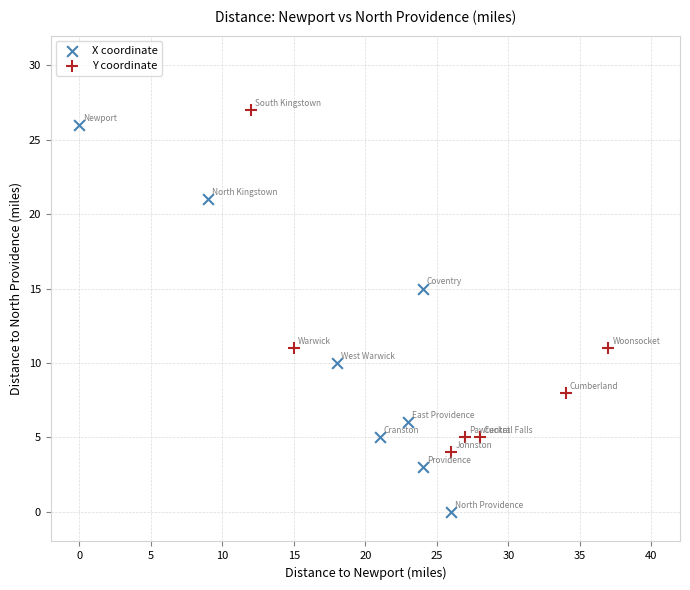

Which series contains the lowest Y value?

X coordinate